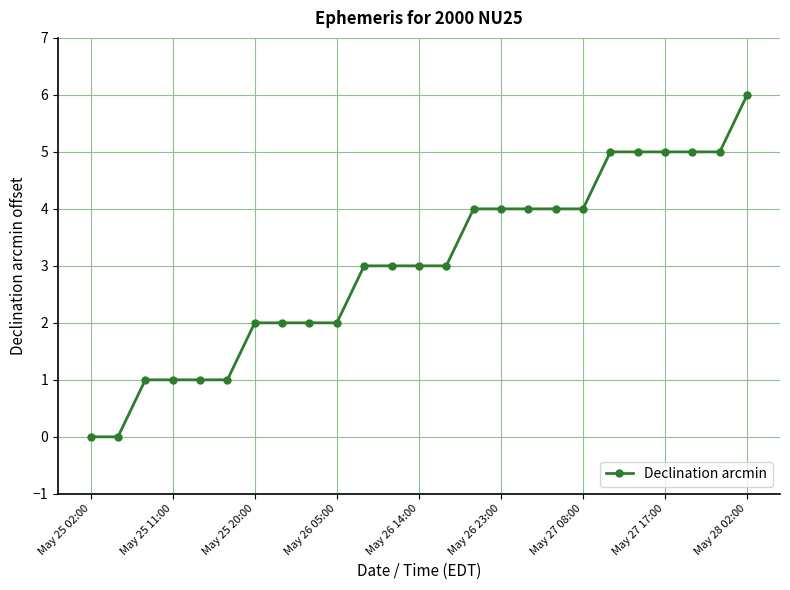

What is the difference between the maximum and second lowest values?

6